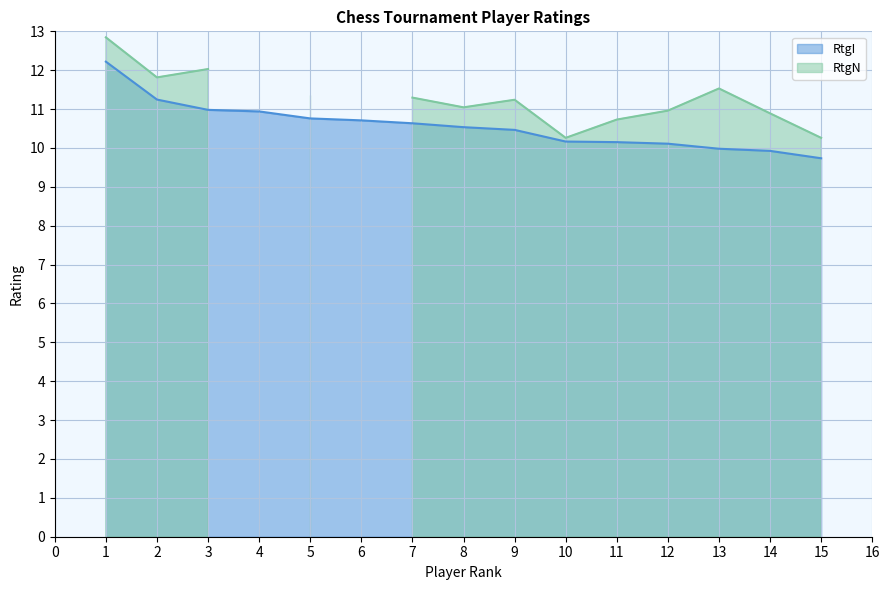

At which category does the chart reach its minimum across all series?

15